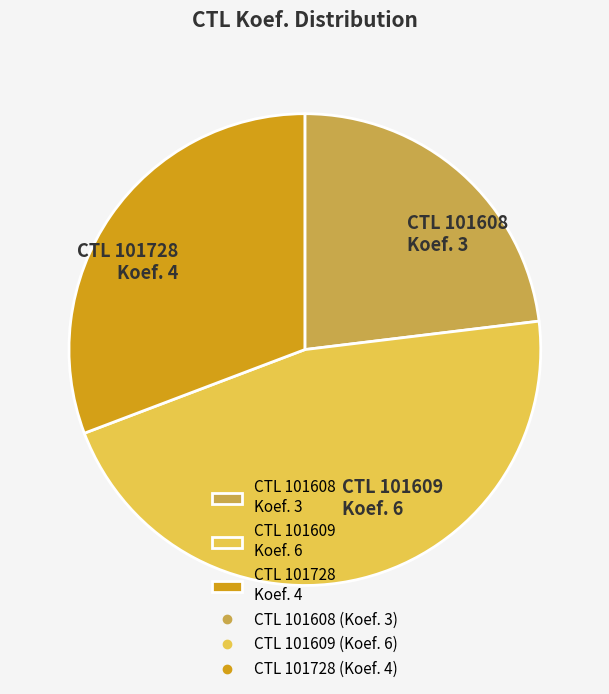

Combined, do CTL 101608 Koef. 3 and CTL 101728 Koef. 4 account for over 50%?

Yes